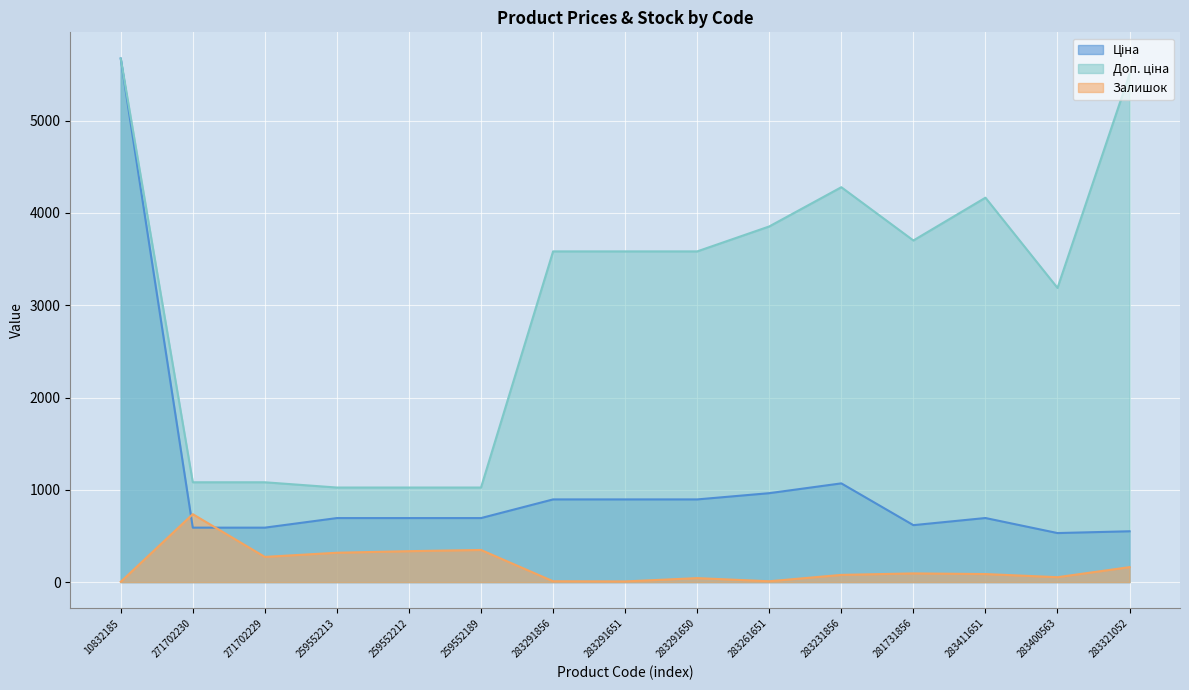

How many interior local valleys does the Ціна series have?

2